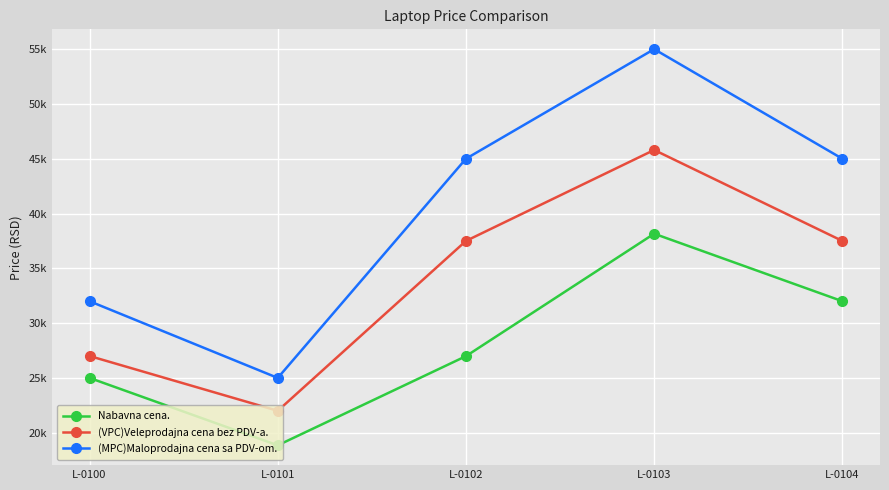

What is the lowest value of the (VPC)Veleprodajna cena bez PDV-a. series?

22000